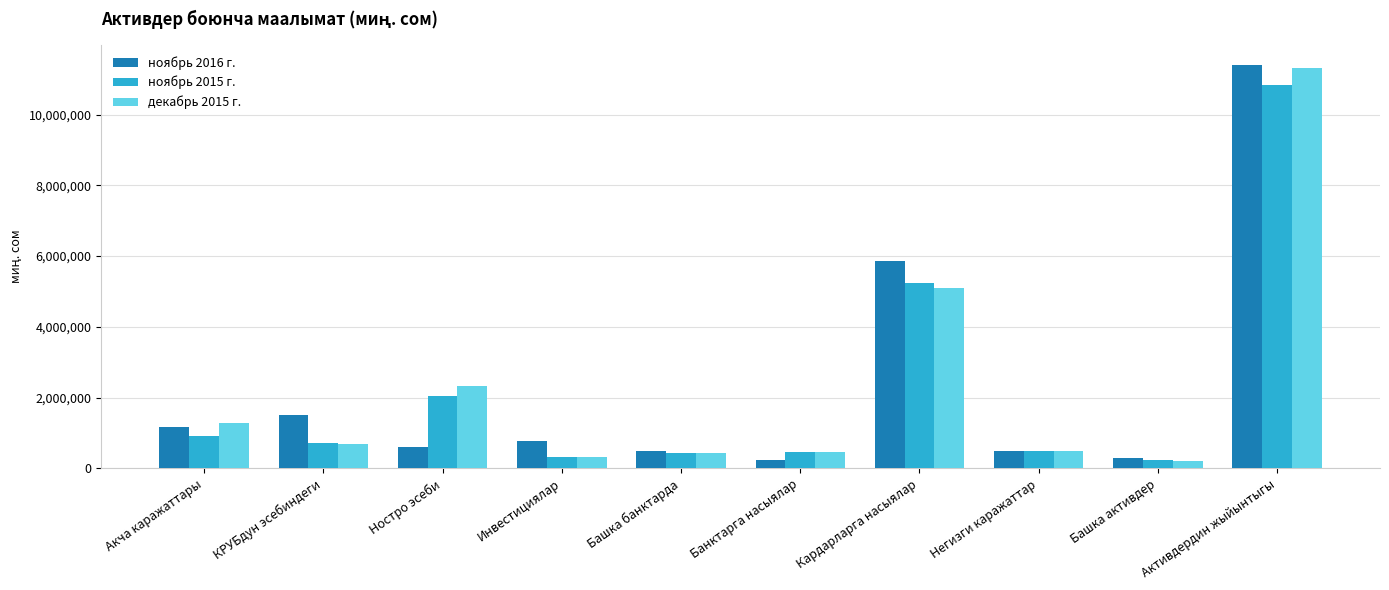

What is the spread (max minus min) of values at Кардарларга насыялар?

757401